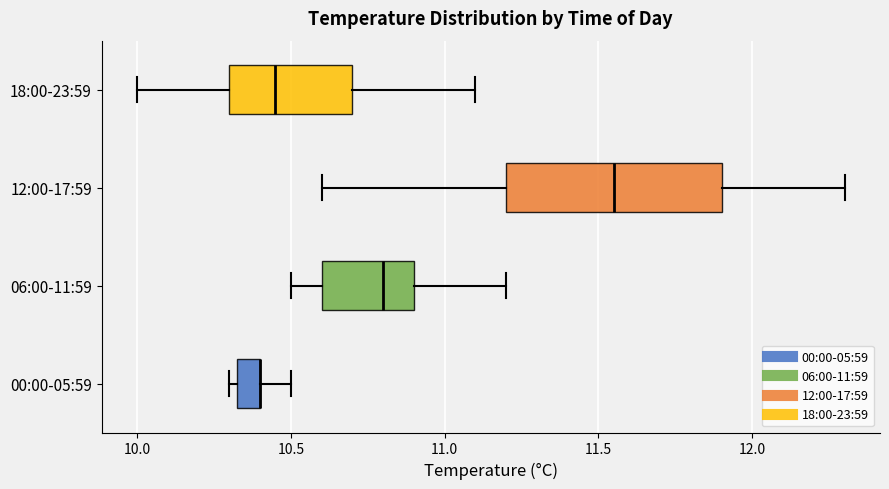

Which box is the widest, from its left edge to its right edge?

12:00-17:59